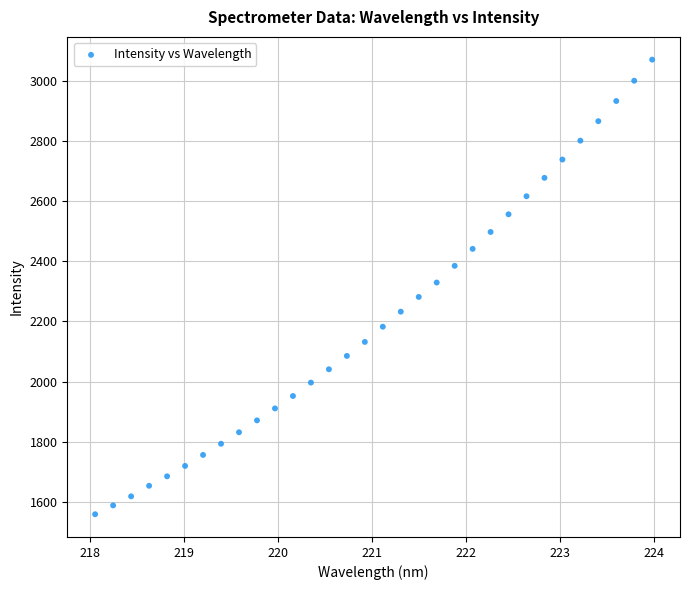

What is the range of Y values (max minus min)?

1511.9